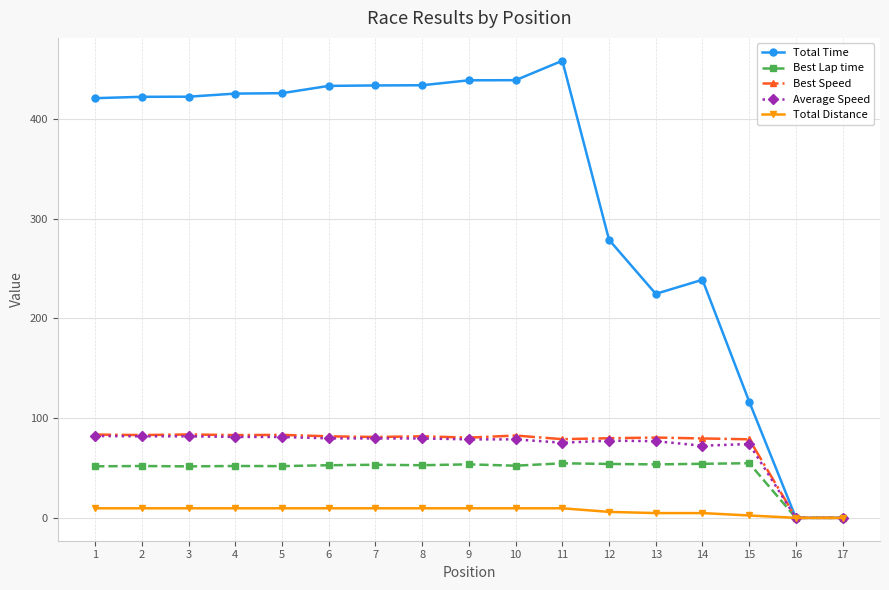

True or false: Best Speed has more than 2 interior local peaks.

True